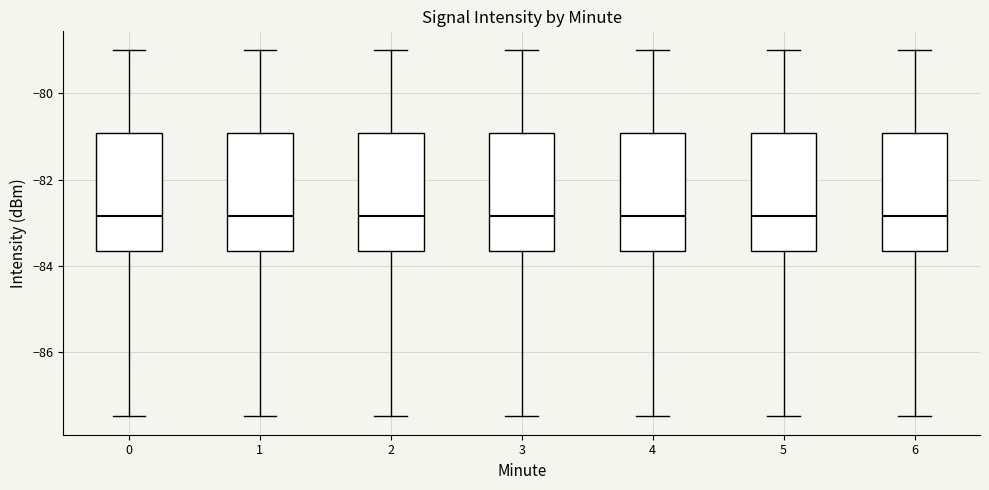

Reading left to right, transcribe this box plot: for each box, give where its median line is, the range the box spans, and where its two whiskers end, as read against the y-axis. The values are not printed on the chart, so give them approximately, as read against the axis.

0: median -82.8, box -83.6 to -81.0, whiskers -87.4 to -79.0
1: median -82.8, box -83.6 to -81.0, whiskers -87.4 to -79.0
2: median -82.8, box -83.6 to -81.0, whiskers -87.4 to -79.0
3: median -82.8, box -83.6 to -81.0, whiskers -87.4 to -79.0
4: median -82.8, box -83.6 to -81.0, whiskers -87.4 to -79.0
5: median -82.8, box -83.6 to -81.0, whiskers -87.4 to -79.0
6: median -82.8, box -83.6 to -81.0, whiskers -87.4 to -79.0